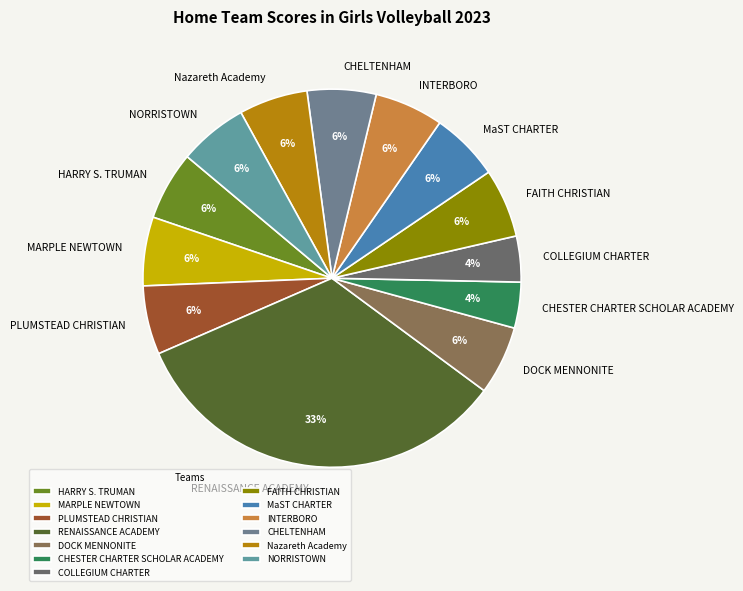

Is HARRY S. TRUMAN the majority of the pie?

No